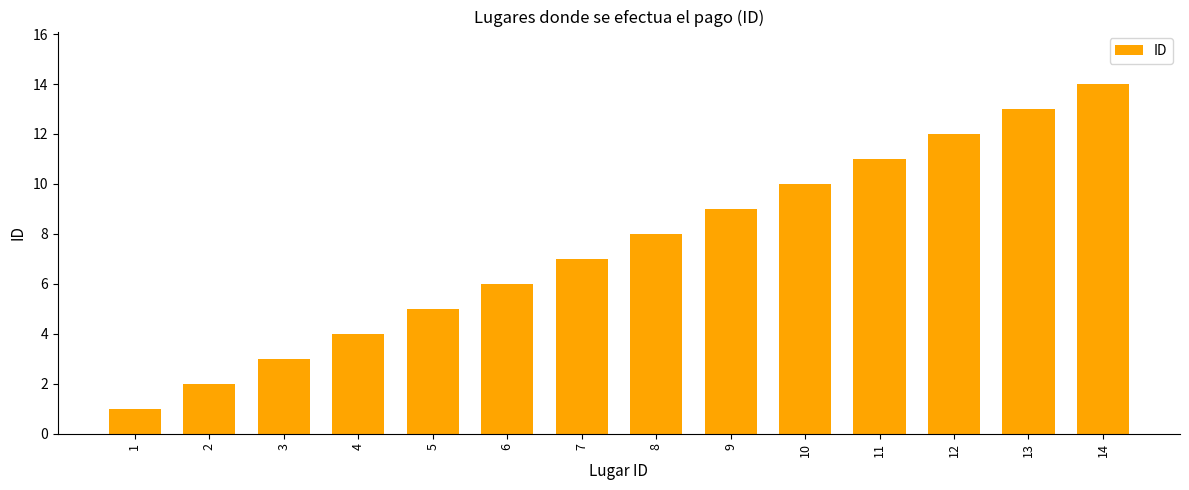

What is the value of the 6th bar from the left?

6